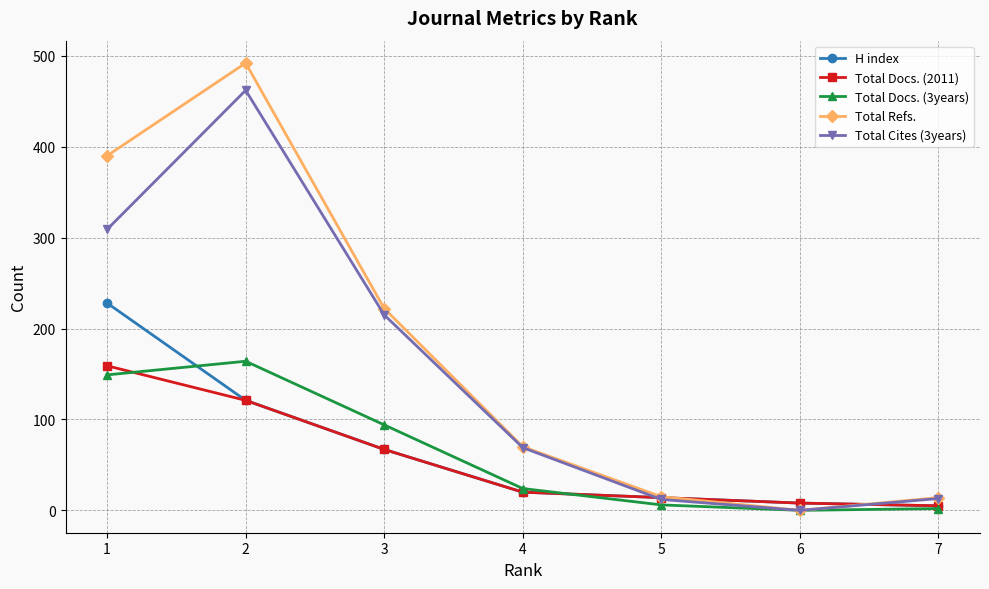

What are all the series names shown in the legend?

H index, Total Docs. (2011), Total Docs. (3years), Total Refs., Total Cites (3years)